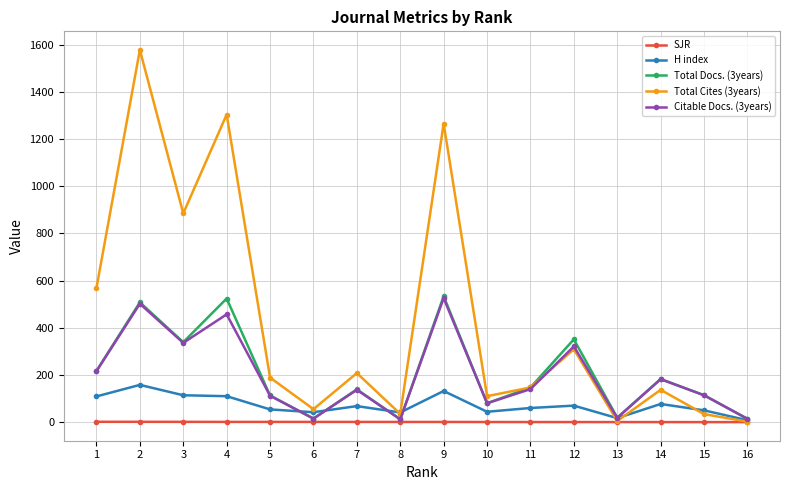

The value of Total Cites (3years) at 10 is 197.2. True or false?

False